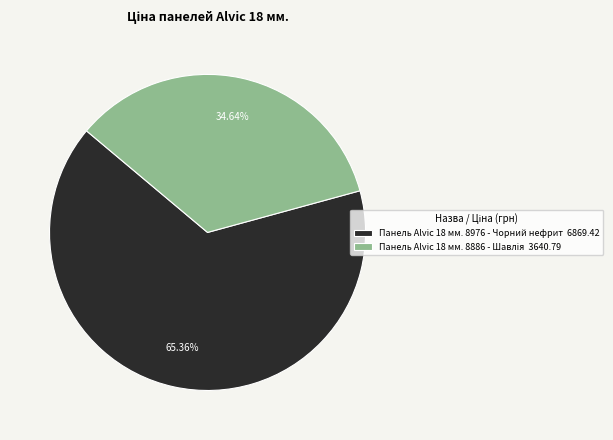

Which category accounts for the majority?

Панель Alvic 18 мм. 8976 - Чорний нефрит